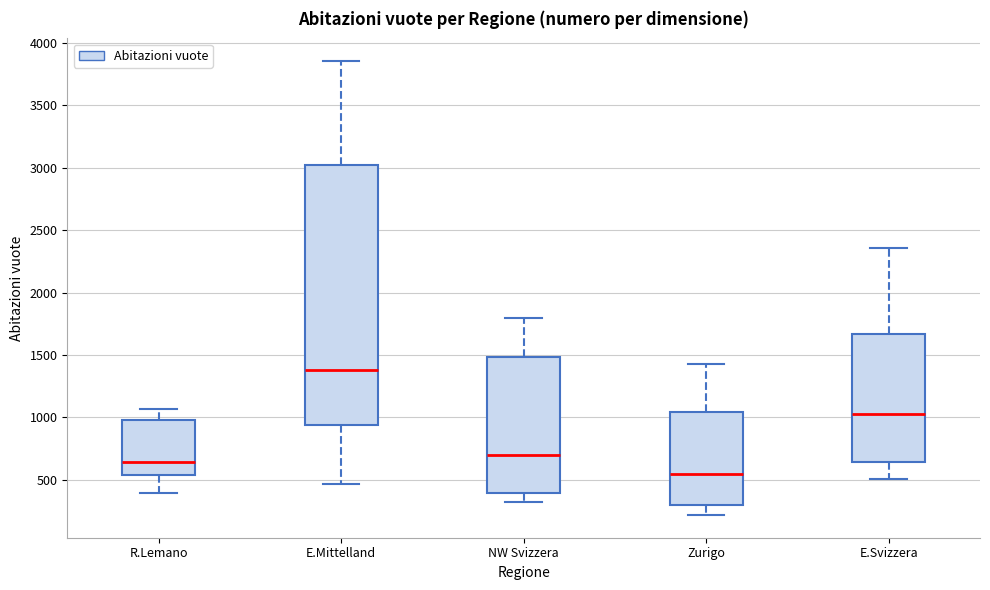

Where does the lower whisker of the box for R.Lemano end on the y-axis? The values are not printed on the chart, so give them approximately, as read against the axis.

400